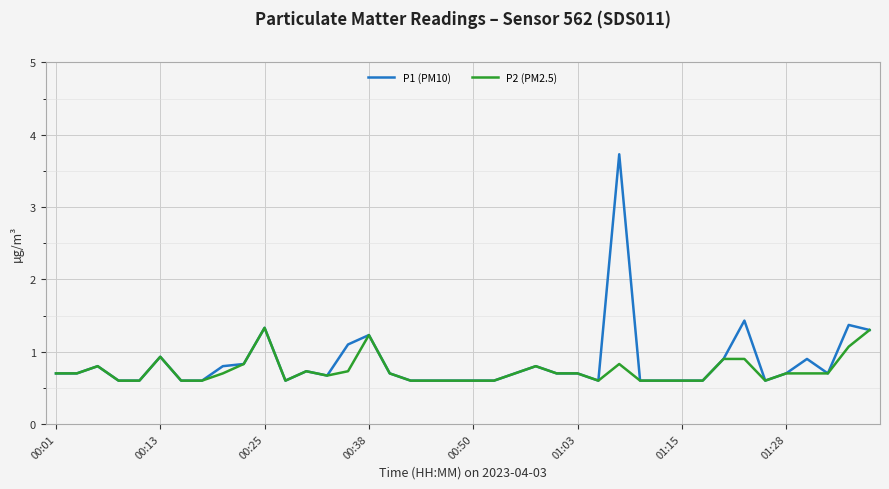

Reading left to right, transcribe all the data shown in this chart.

P1 (PM10): 0.7	0.7	0.8	0.6	0.6	0.9	0.6	0.6	0.8	0.8	1.3	0.6	0.7	0.7	1.1	1.2	0.7	0.6	0.6	0.6	0.6	0.6	0.7	0.8	0.7	0.7	0.6	3.7	0.6	0.6	0.6	0.6	0.9	1.4	0.6	0.7	0.9	0.7	1.4	1.3
P2 (PM2.5): 0.7	0.7	0.8	0.6	0.6	0.9	0.6	0.6	0.7	0.8	1.3	0.6	0.7	0.7	0.7	1.2	0.7	0.6	0.6	0.6	0.6	0.6	0.7	0.8	0.7	0.7	0.6	0.8	0.6	0.6	0.6	0.6	0.9	0.9	0.6	0.7	0.7	0.7	1.1	1.3